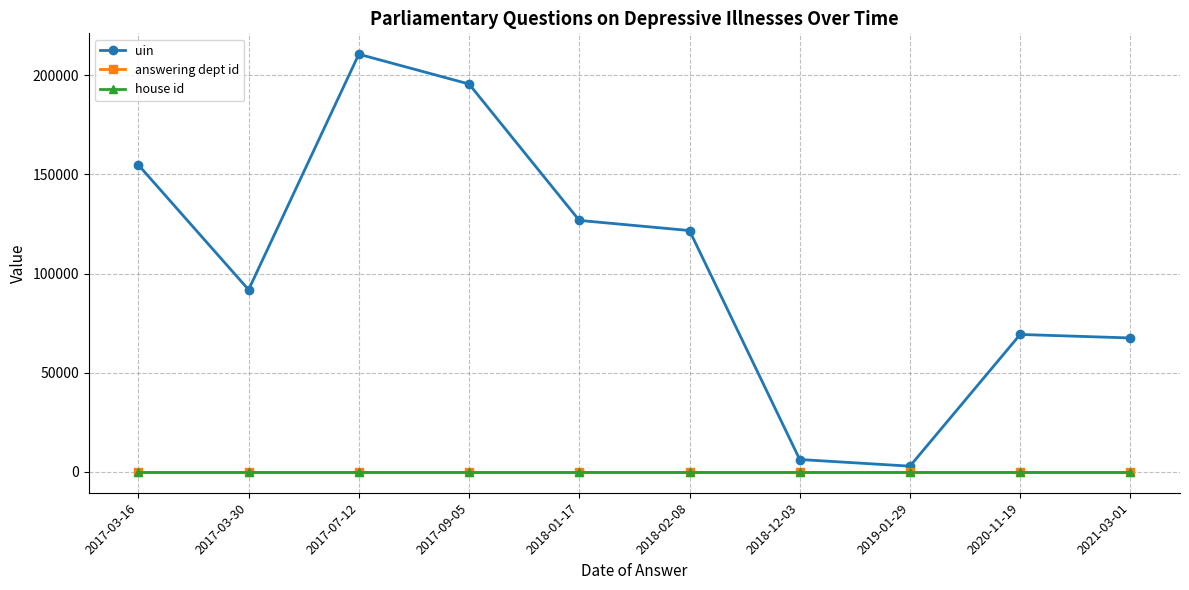

How many categories are shown in the chart?

10